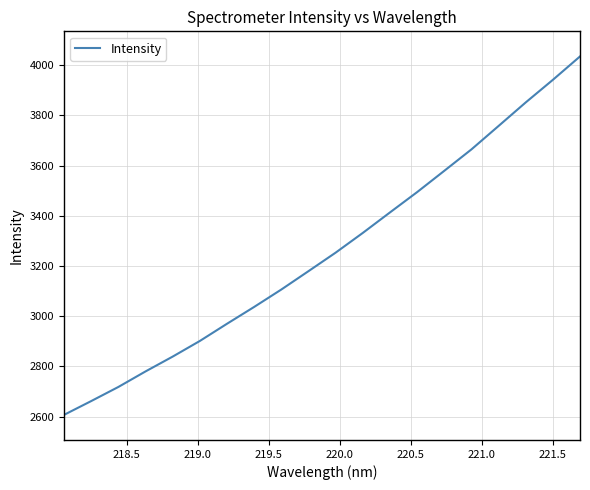

What is the maximum value shown in the chart?

4034.5